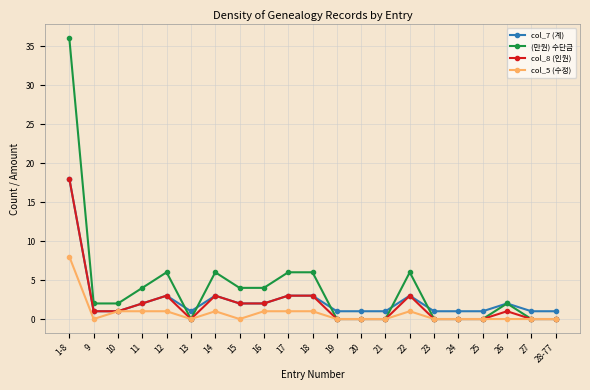

True or false: col_7 (계) has a value of 18 at 1-8.

True